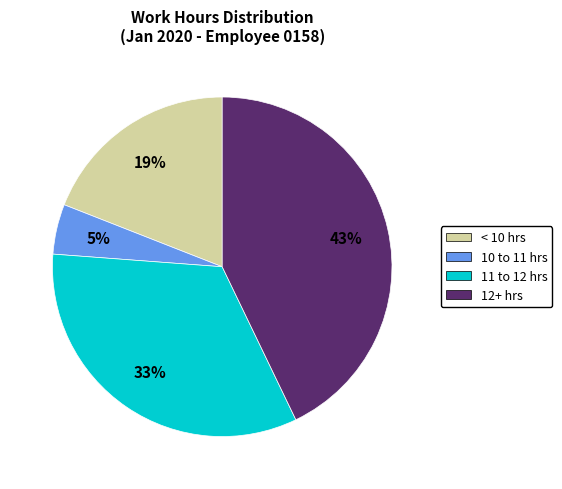

To the nearest percent, what is the difference between the largest and smallest slice percentages?

38%